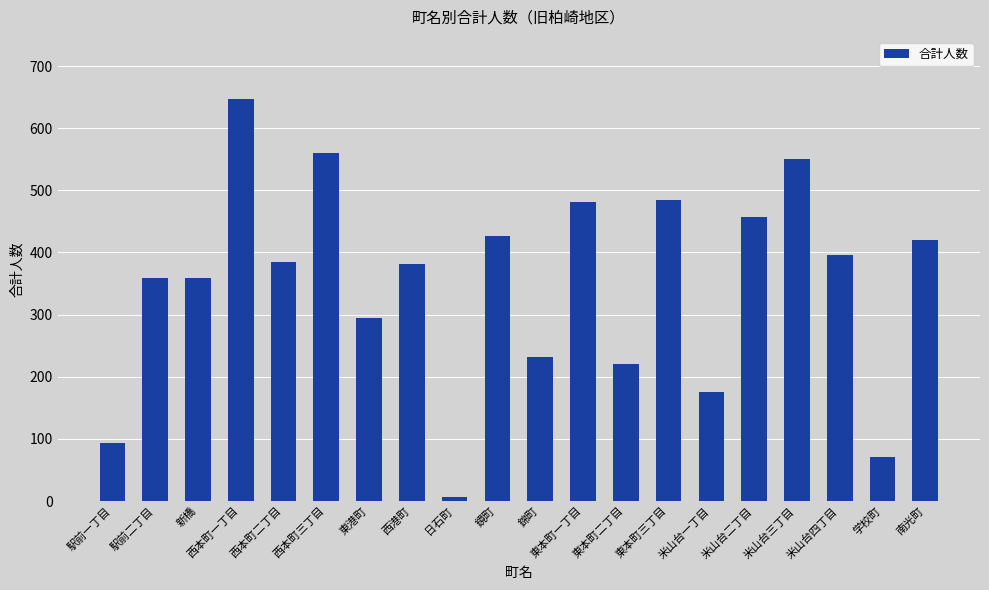

How many categories are shown in the chart?

20